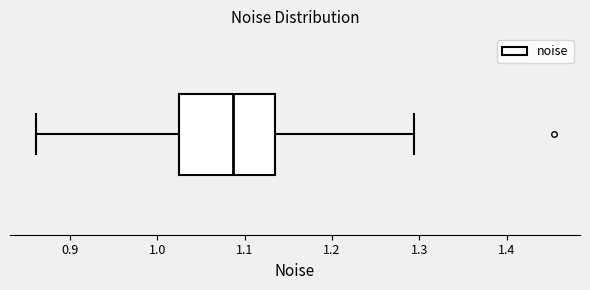

Transcribe this box plot: give where the median line is, the range the box spans, and where the two whiskers end, as read against the x-axis. The values are not printed on the chart, so give them approximately, as read against the axis.

median 1.09, box 1.02 to 1.13, whiskers 0.86 to 1.29